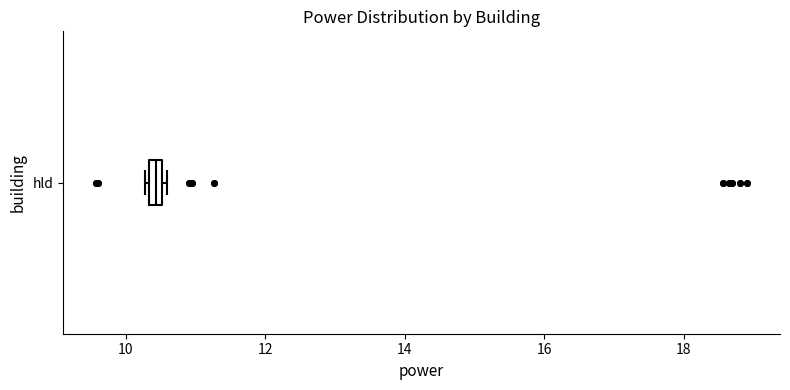

Where is the left edge of the box for hld on the x-axis? The values are not printed on the chart, so give them approximately, as read against the axis.

10.4